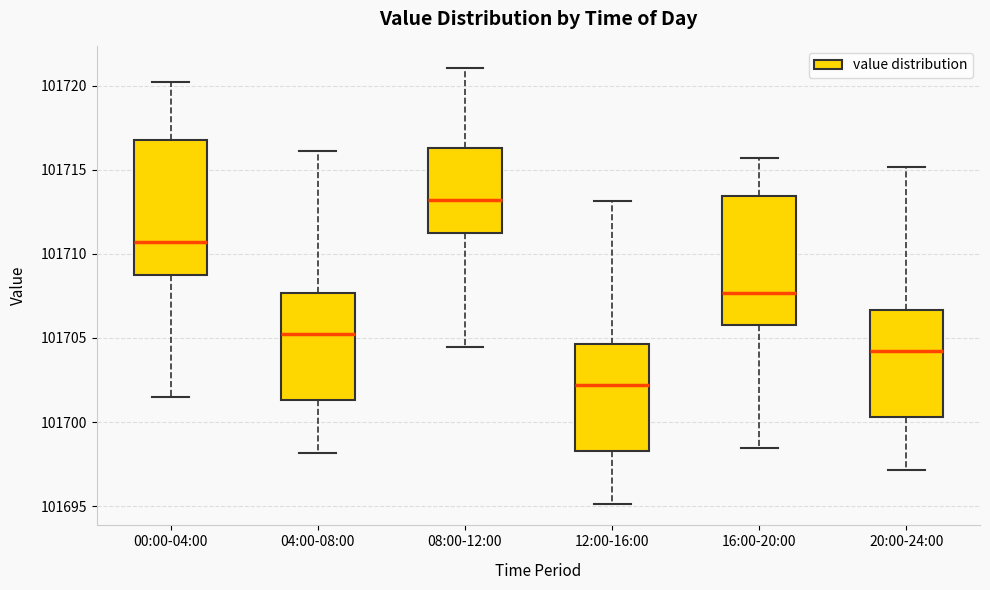

Where is the upper edge of the box for 08:00-12:00 on the y-axis? The values are not printed on the chart, so give them approximately, as read against the axis.

101716.5